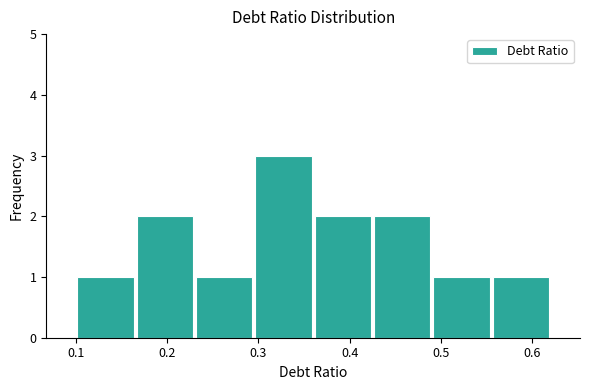

Reading left to right, list every bar in this chart as the range it spans on the x-axis followed by its height. Neither the bar edges nor the heights are printed on the chart, so give them approximately, as read against the axes.

0.100 to 0.165: 1
0.165 to 0.230: 2
0.230 to 0.295: 1
0.295 to 0.360: 3
0.360 to 0.425: 2
0.425 to 0.490: 2
0.490 to 0.555: 1
0.555 to 0.620: 1